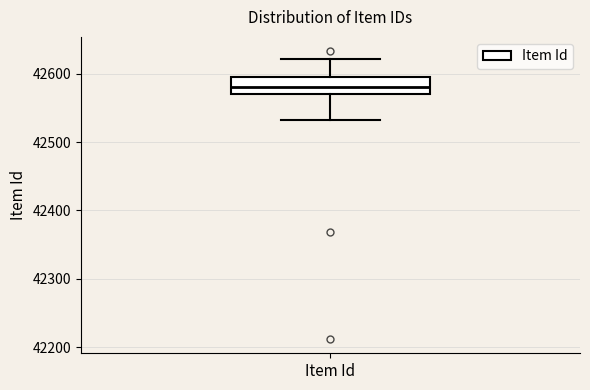

Read this box plot against the y-axis: the position of the median line, the range covered by the box, and the ends of both whiskers. The values are not printed on the chart, so give them approximately, as read against the axis.

median 42580, box 42570 to 42600, whiskers 42530 to 42620